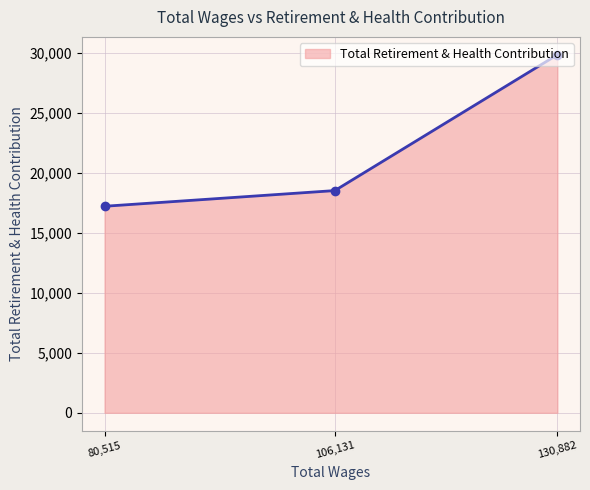

Rank the categories by value from highest to lowest.

130,882, 106,131, 80,515